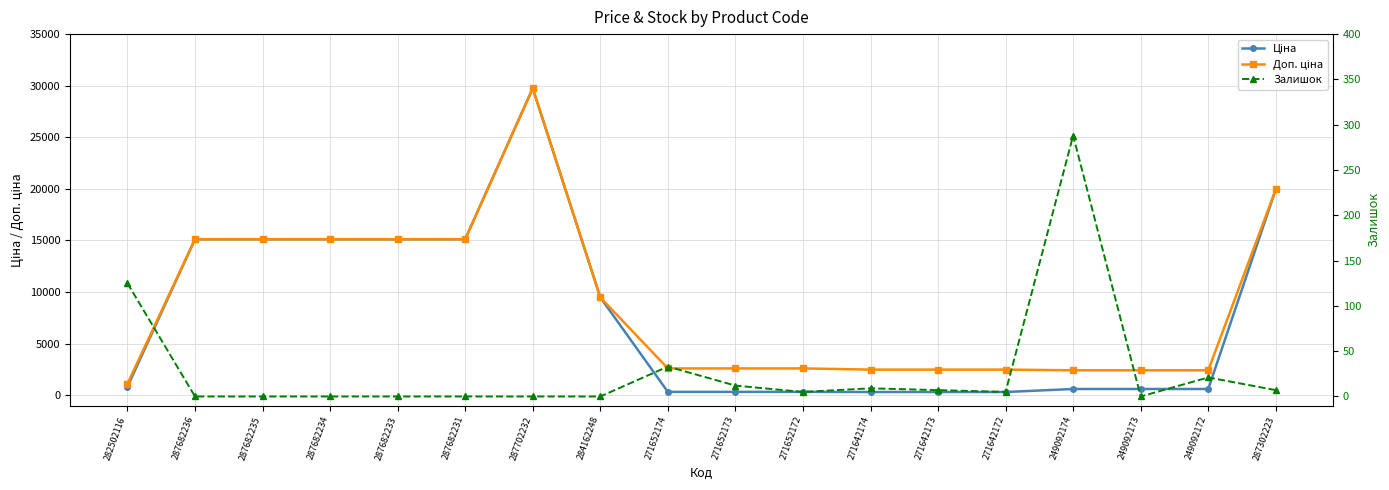

Does the chart display data point markers on the line(s)?

Yes